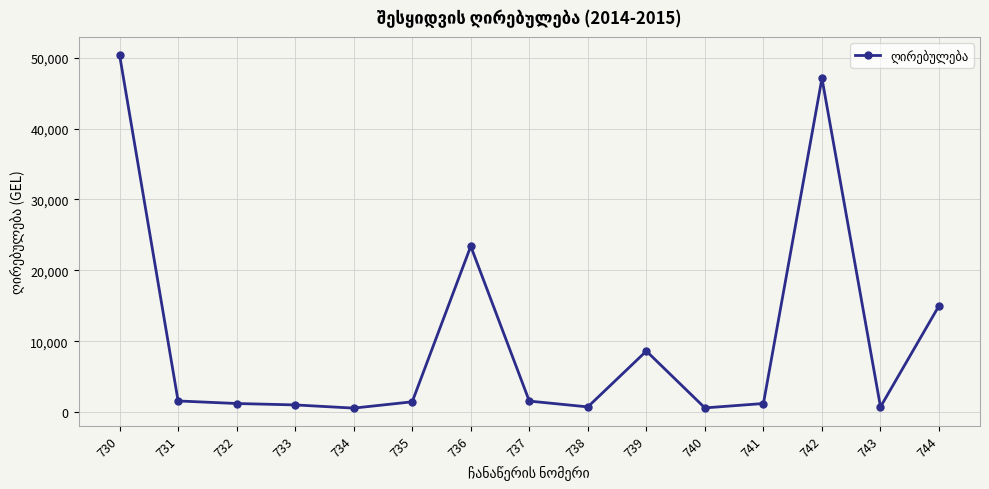

What is the difference between the maximum and minimum values?

49850